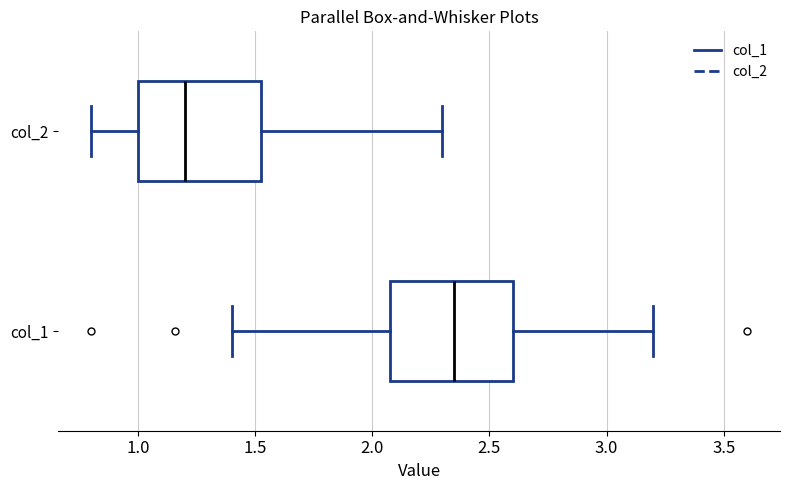

Reading bottom to top, transcribe this box plot: for each box, give where its median line is, the range the box spans, and where its two whiskers end, as read against the x-axis. The values are not printed on the chart, so give them approximately, as read against the axis.

col_1: median 2.35, box 2.10 to 2.60, whiskers 1.40 to 3.20
col_2: median 1.20, box 1.00 to 1.55, whiskers 0.80 to 2.30